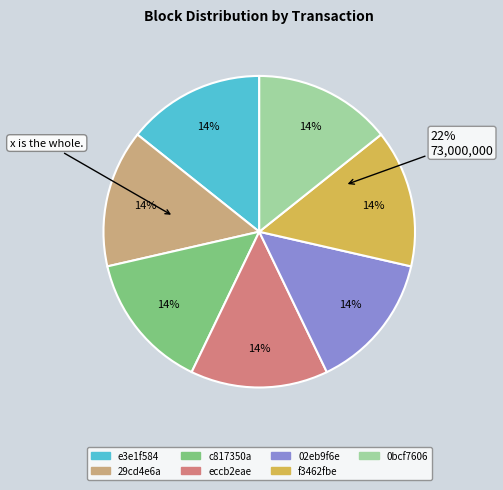

Is it true that 02eb9f6e is 20% of the pie?

False